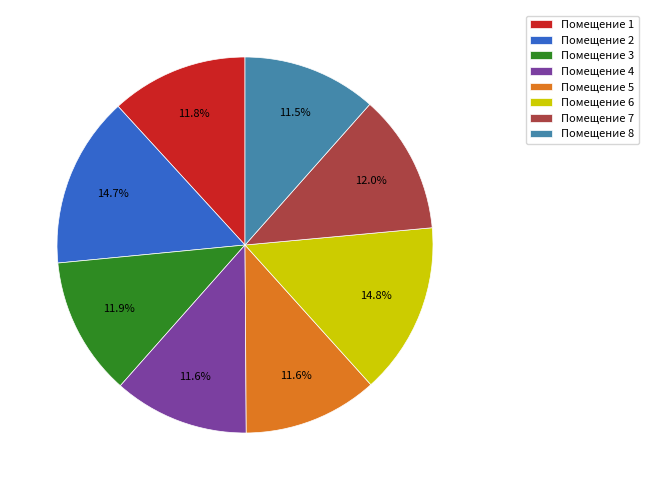

Combined, do Помещение 2 and Помещение 8 account for over 50%?

No